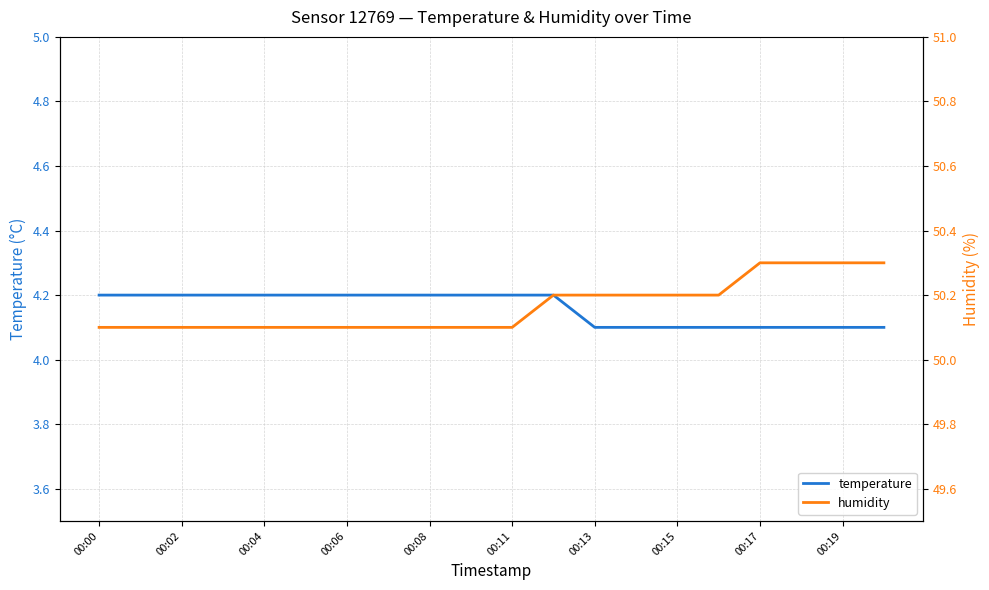

True or false: humidity has more than 1 points higher than both neighbors.

False